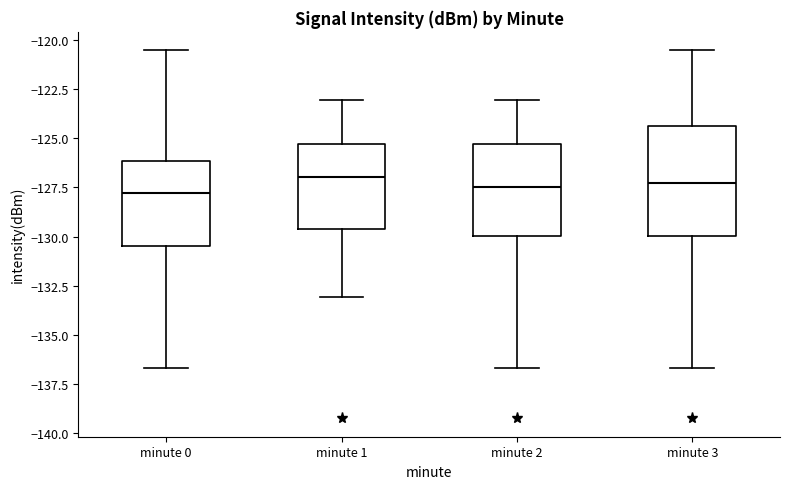

Reading left to right, transcribe this box plot: for each box, give where its median line is, the range the box spans, and where its two whiskers end, as read against the y-axis. The values are not printed on the chart, so give them approximately, as read against the axis.

minute 0: median -128.0, box -130.5 to -126.0, whiskers -136.5 to -120.5
minute 1: median -127.0, box -129.5 to -125.5, whiskers -133.0 to -123.0
minute 2: median -127.5, box -130.0 to -125.5, whiskers -136.5 to -123.0
minute 3: median -127.5, box -130.0 to -124.5, whiskers -136.5 to -120.5